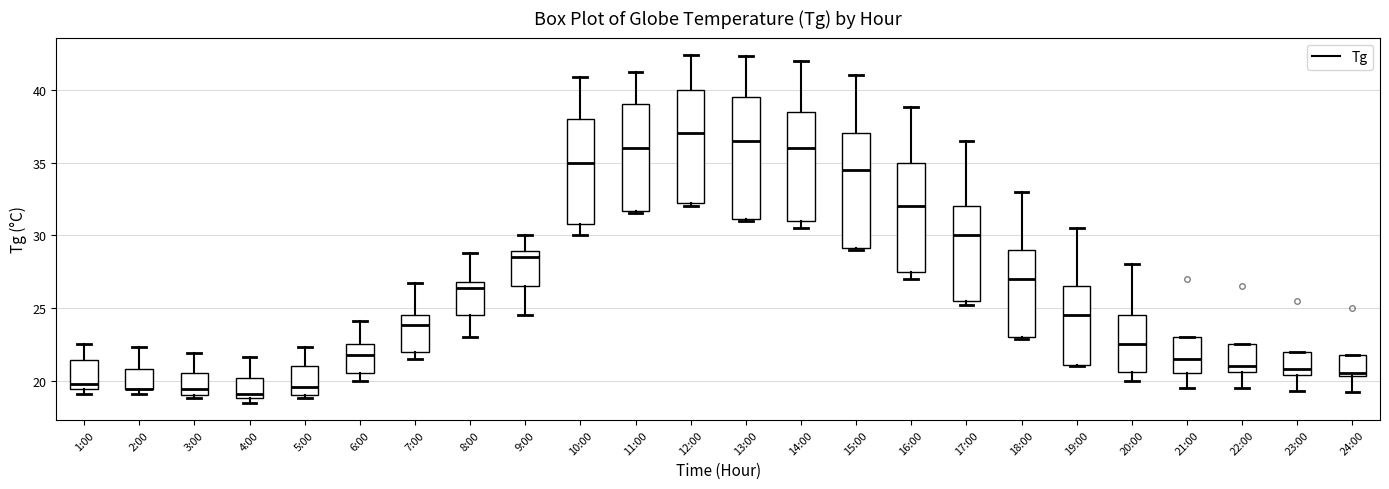

Where does the upper whisker of the box for 4:00 end on the y-axis? The values are not printed on the chart, so give them approximately, as read against the axis.

21.5